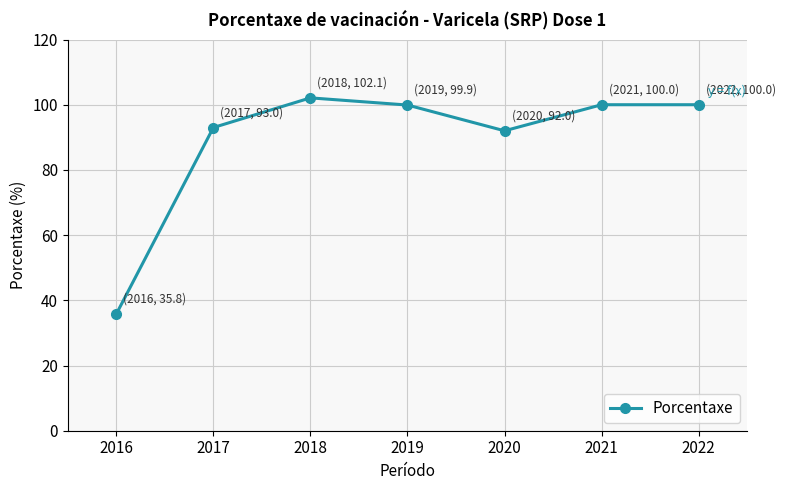

Count the number of values greater than 99.

4